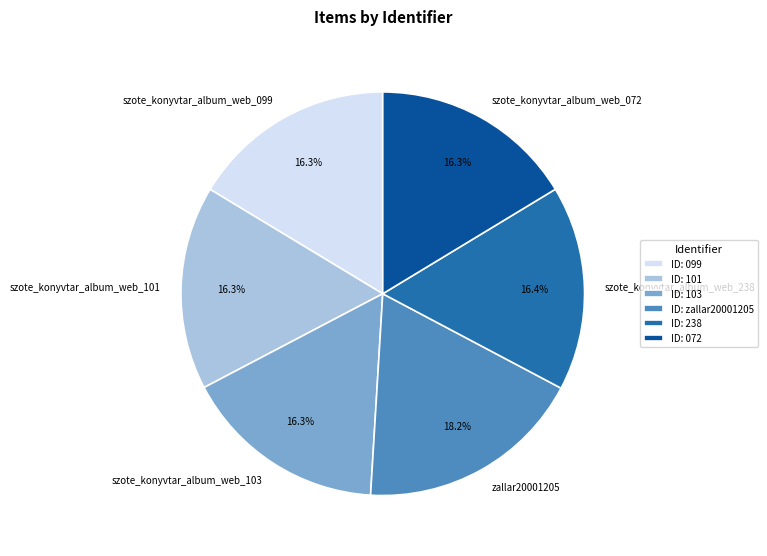

Is szote_konyvtar_album_web_103 the majority of the pie?

No